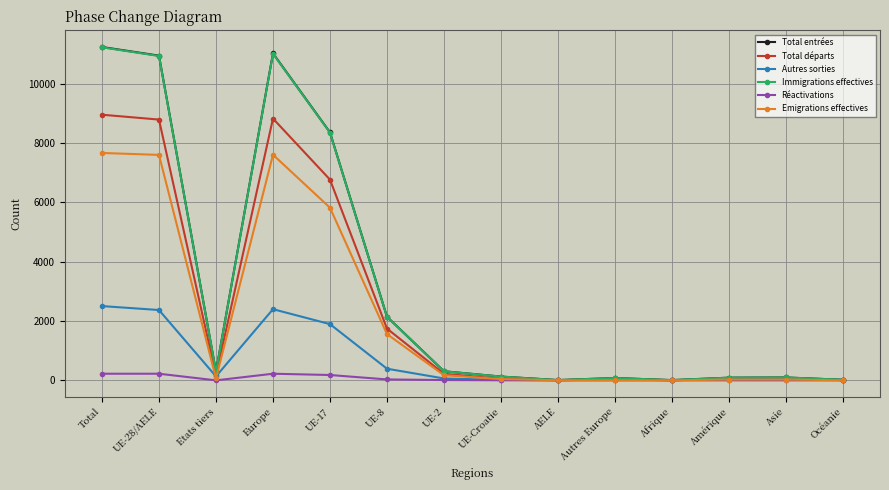

Between UE-17 and Amérique, which series saw the biggest shift?

Total entrées